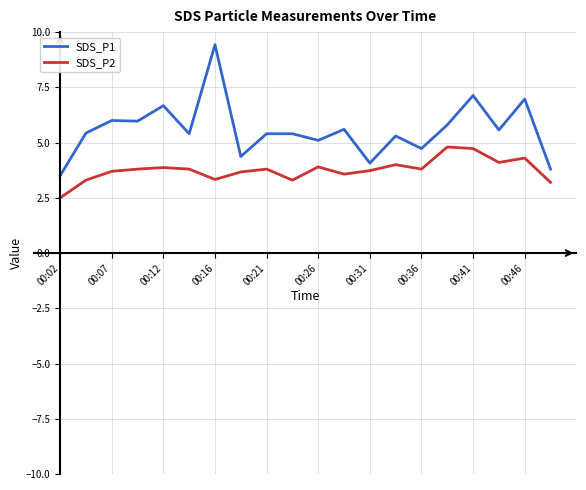

Which series has the widest spread of values?

SDS_P1